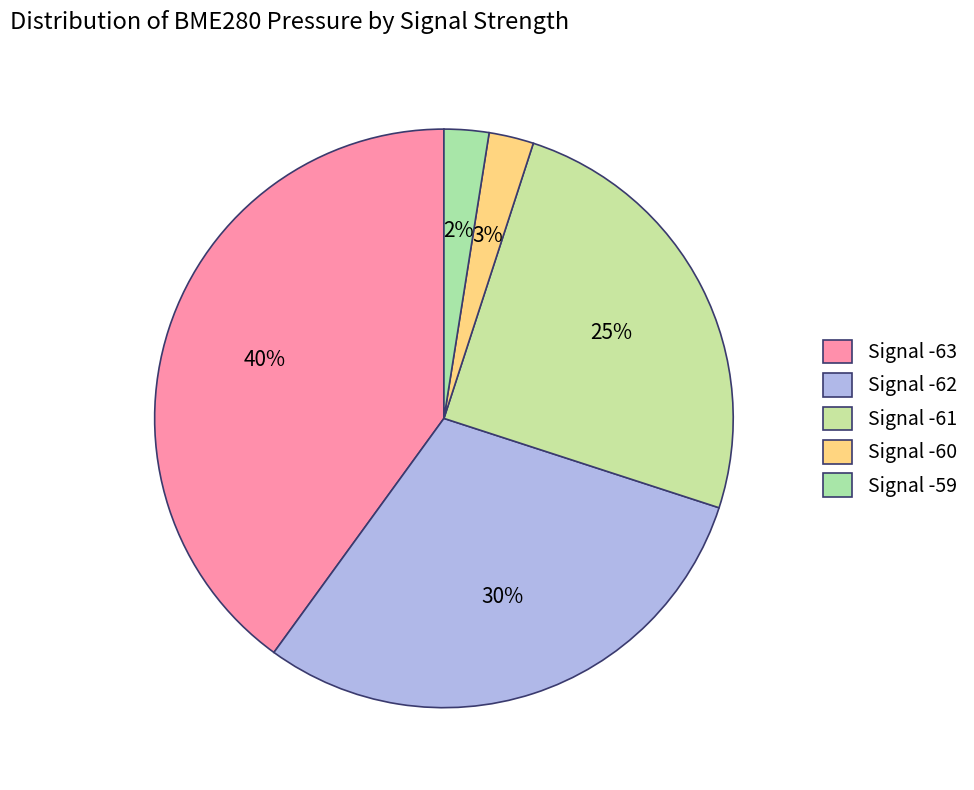

How many segments does this pie chart have?

5